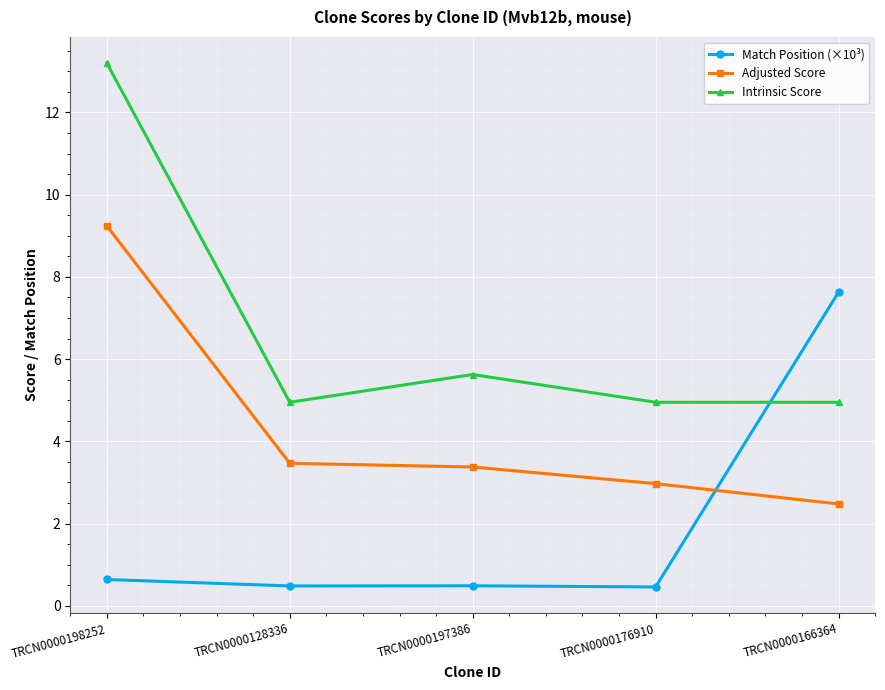

The value of Intrinsic Score at TRCN0000197386 is 3.5. True or false?

False